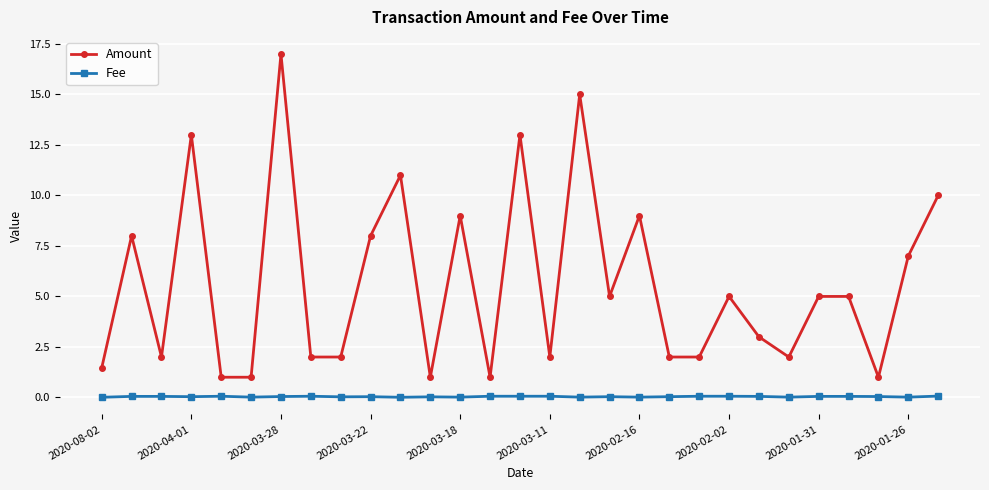

What is the average value of the Amount series?

5.6